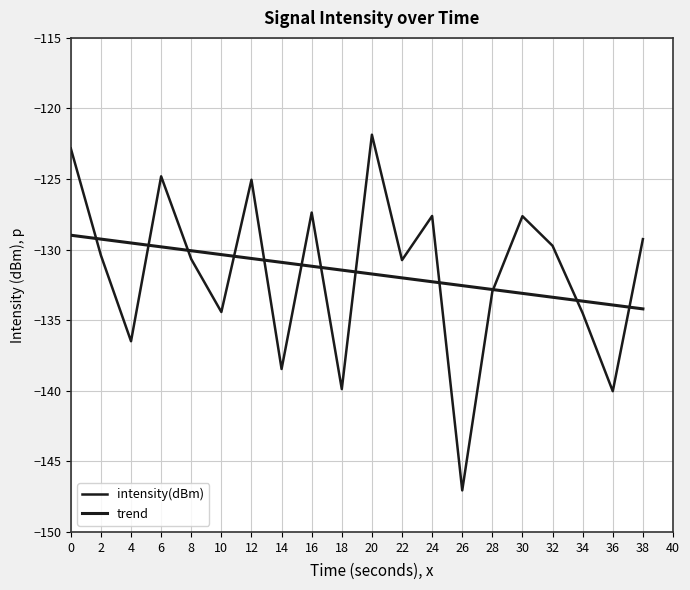

Where is the first local maximum?

6